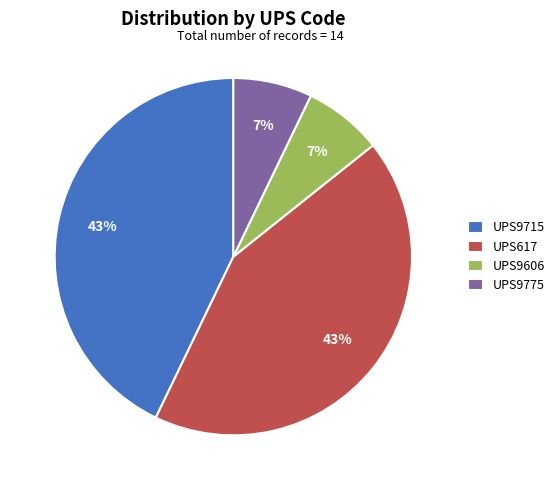

Combined, do UPS9715 and UPS617 account for over 50%?

Yes